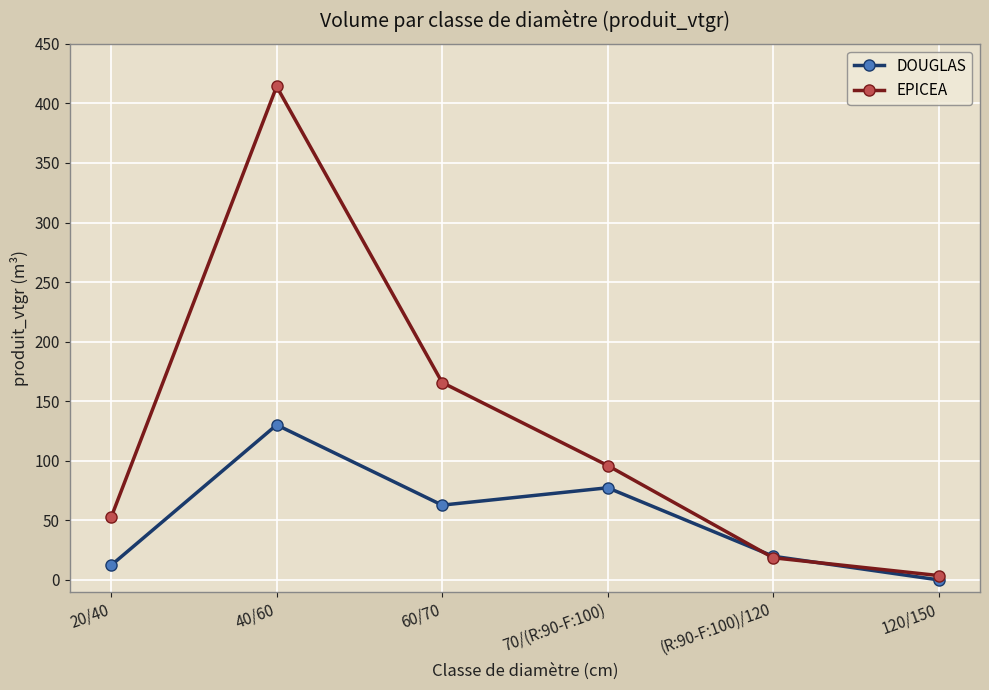

What is the difference between the EPICEA values at (R:90-F:100)/120 and 70/(R:90-F:100)?

77.4